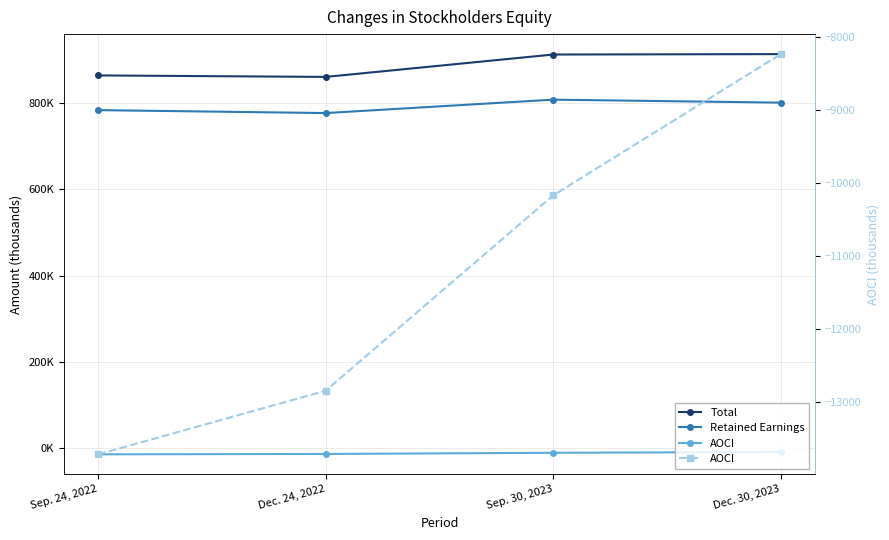

True or false: Retained Earnings and Total cross at least once.

False